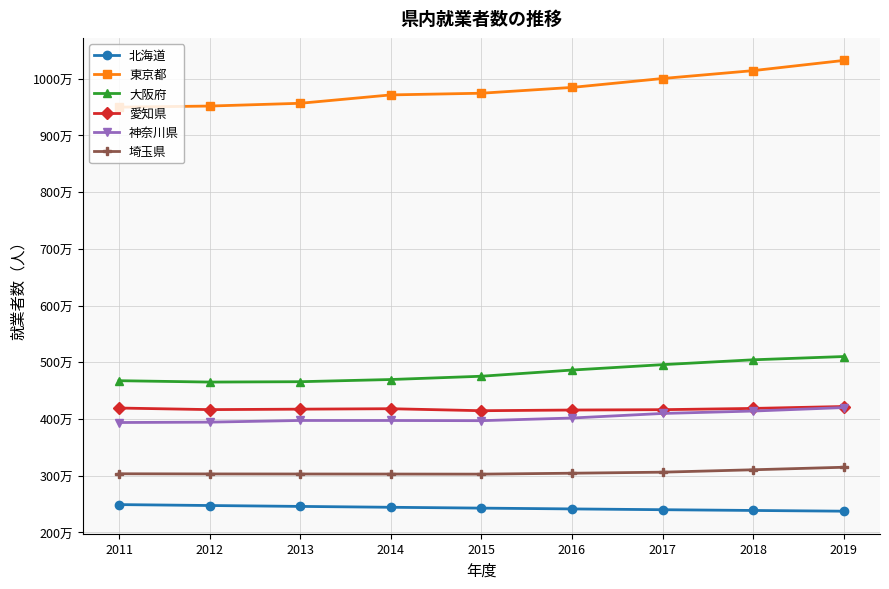

Is the value of 神奈川県 at 2013 greater than the value of 埼玉県 at 2016?

Yes